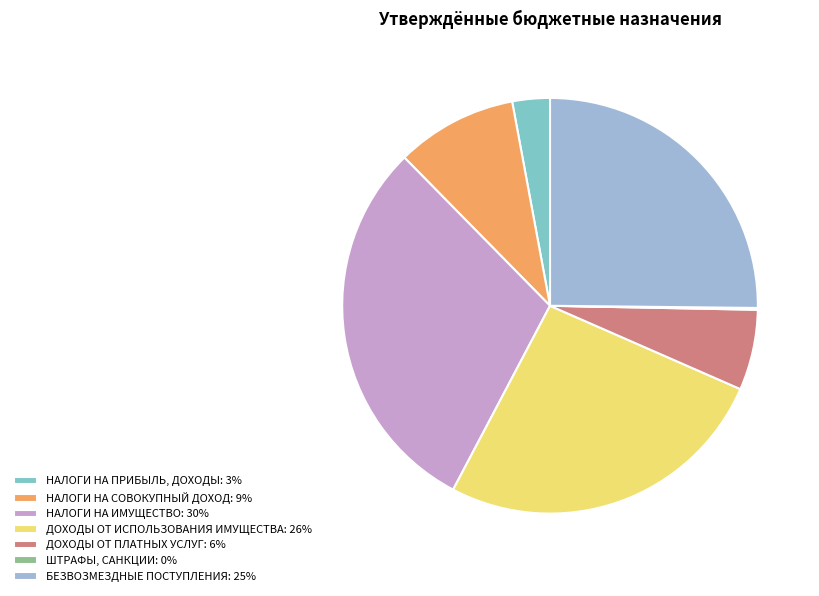

Is the sum of НАЛОГИ НА ПРИБЫЛЬ, ДОХОДЫ: 3% and НАЛОГИ НА СОВОКУПНЫЙ ДОХОД: 9% greater than half?

No